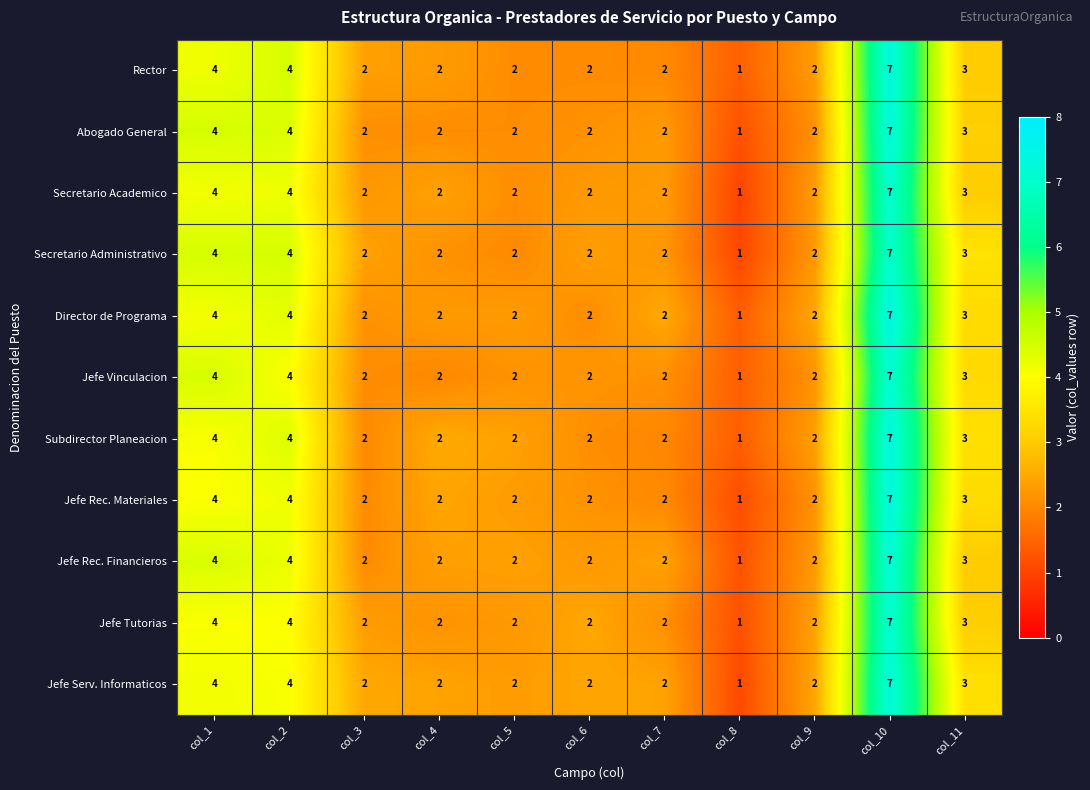

Count the number of data series in this chart.

11